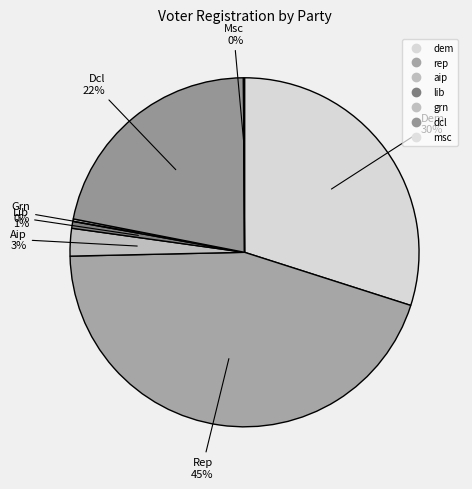

True or false: aip accounts for 3% of the total.

True